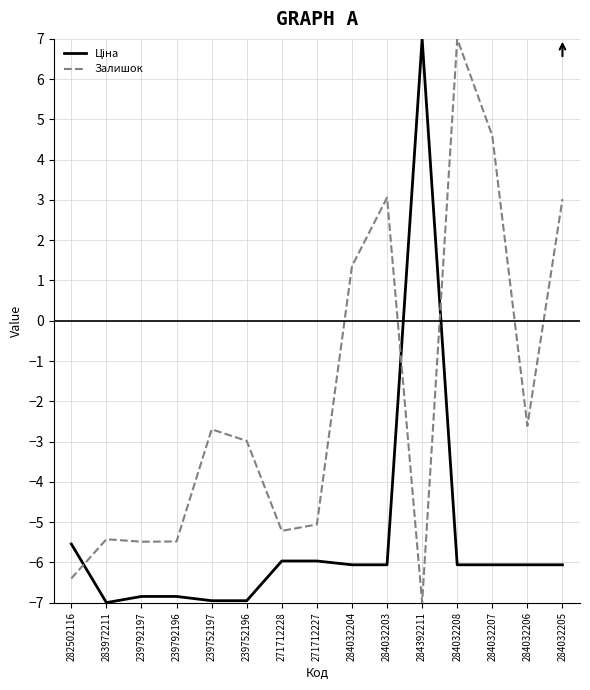

Is it true that Залишок equals -5.4 at 283972211?

True